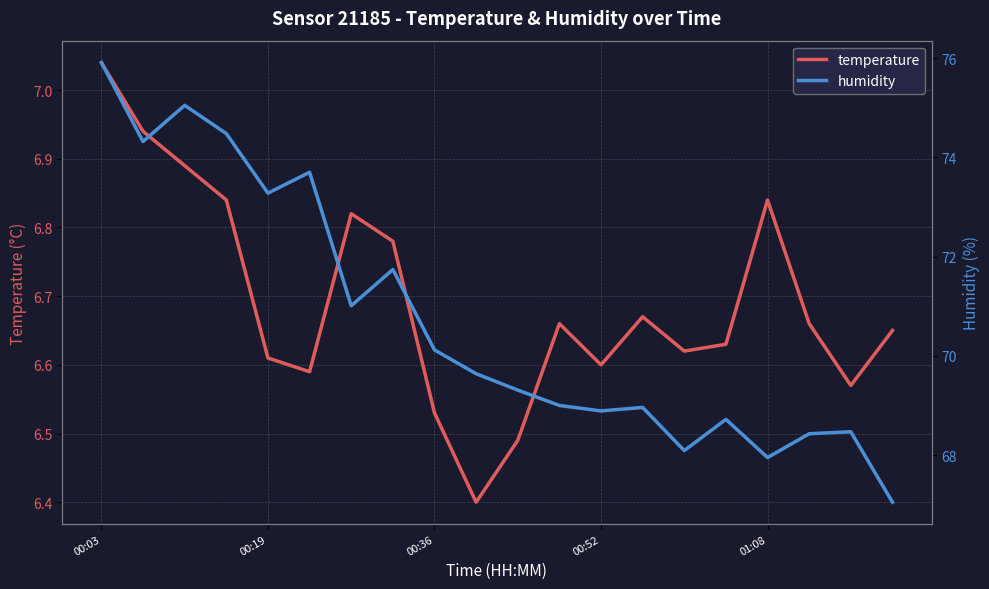

List the series in order of their overall mean, highest first.

humidity, temperature